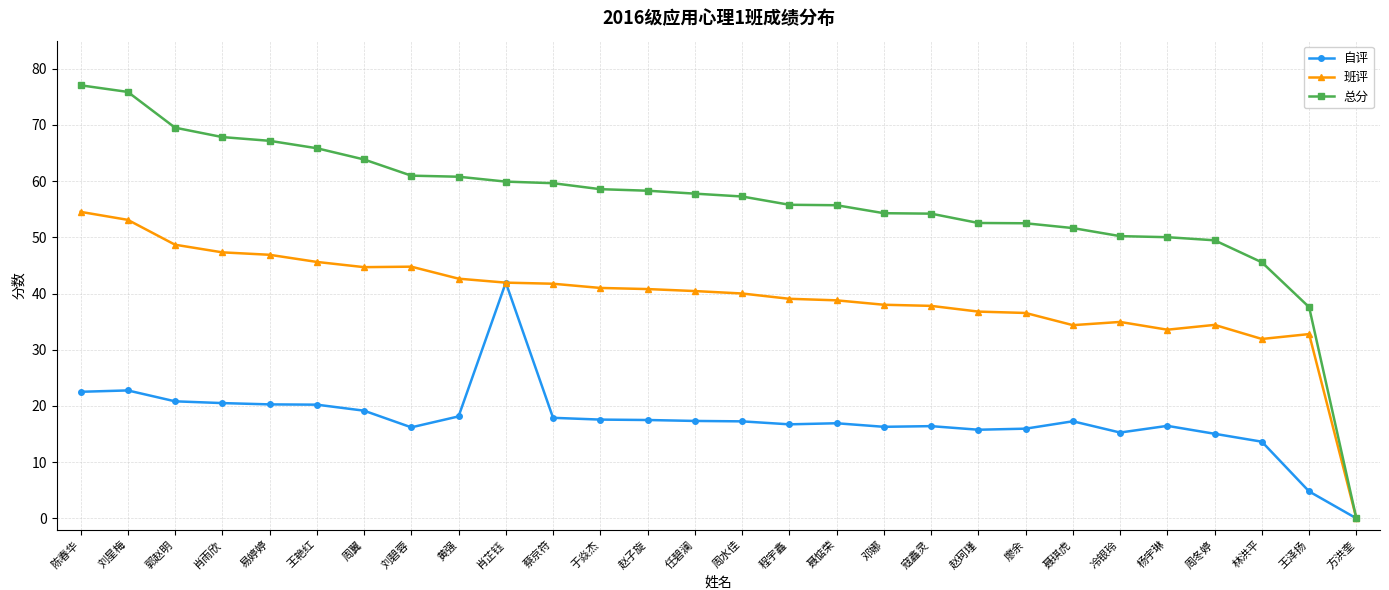

What is the difference between the maximum and minimum values in the 班评 series?

54.5